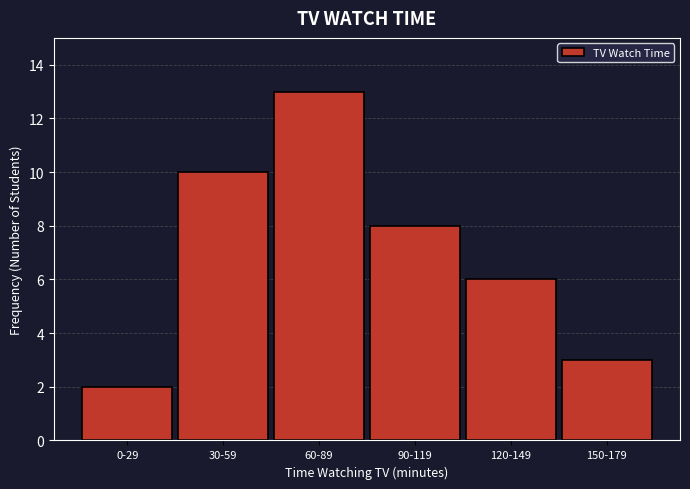

Reading right to left, list all the values displayed in this chart.

3	6	8	13	10	2